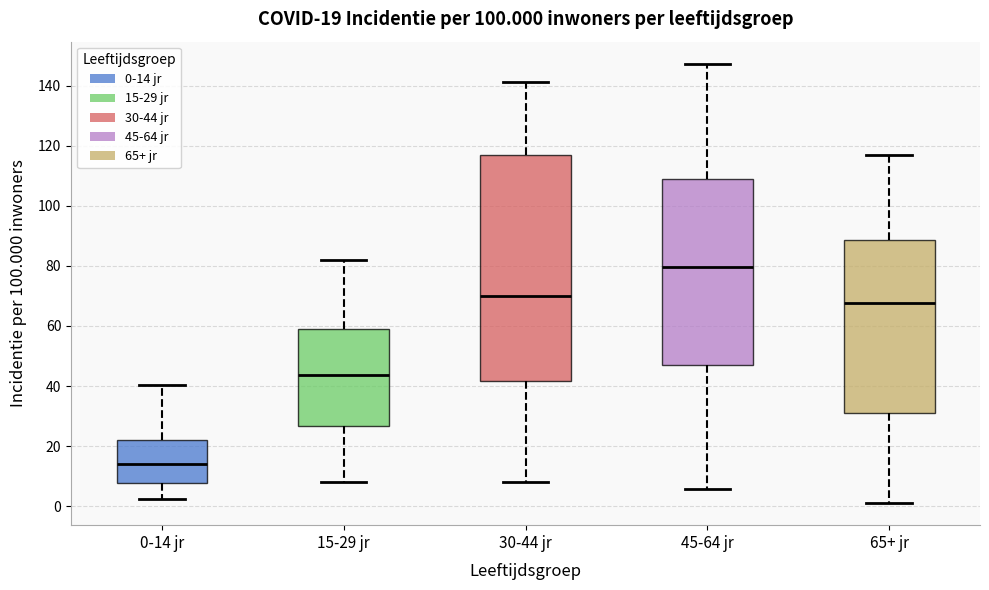

Which box's median line is the lowest?

0-14 jr